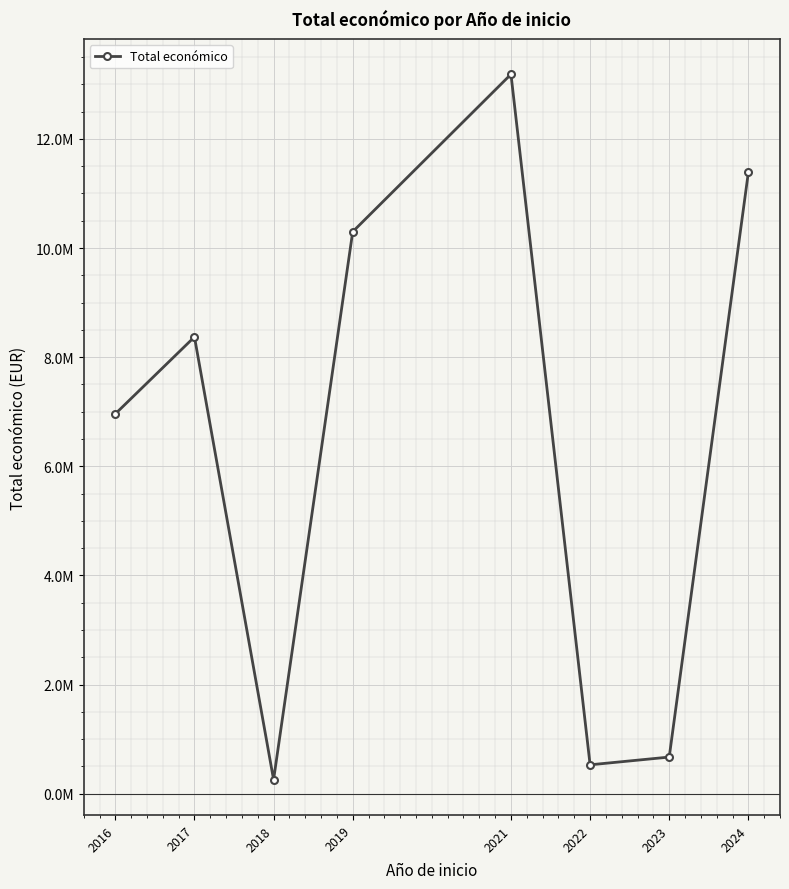

What is the sum of all values?

51652735